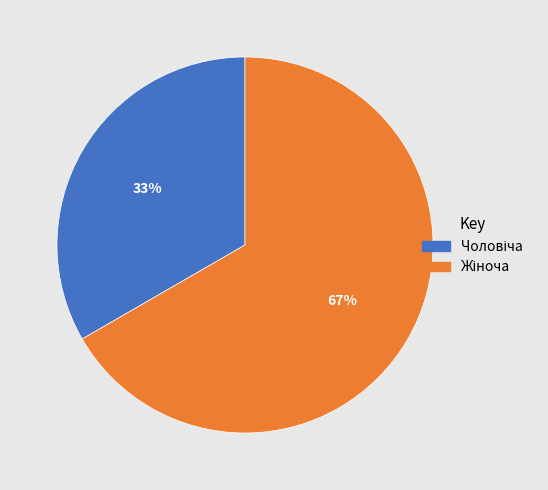

Does any single category account for the majority?

Yes